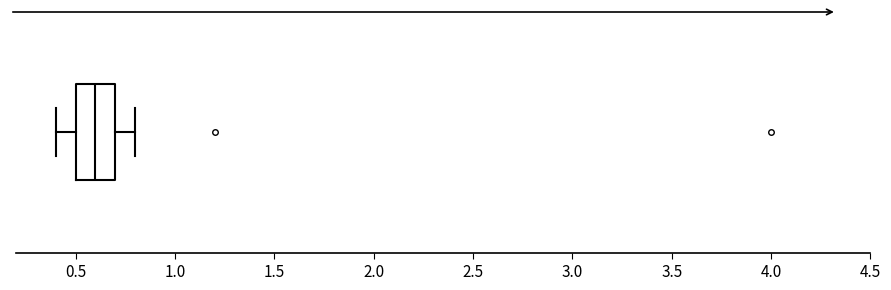

Transcribe this box plot: give where the median line is, the range the box spans, and where the two whiskers end, as read against the x-axis. The values are not printed on the chart, so give them approximately, as read against the axis.

median 0.6, box 0.5 to 0.7, whiskers 0.4 to 0.8